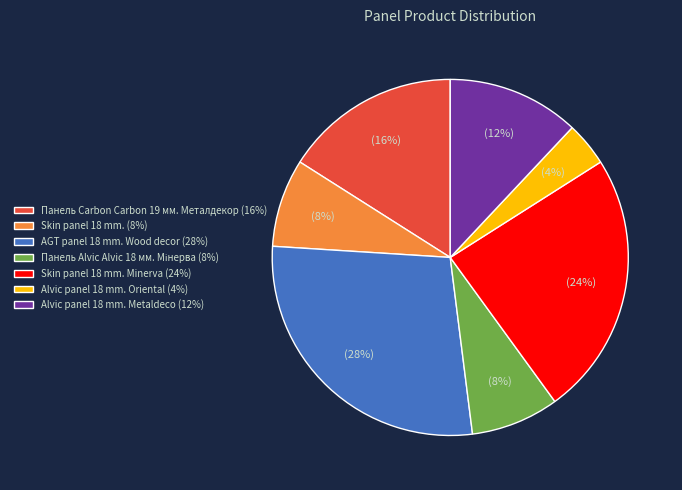

Is the sum of Панель Carbon Carbon 19 мм. Металдекор (16%) and Alvic panel 18 mm. Oriental (4%) greater than half?

No